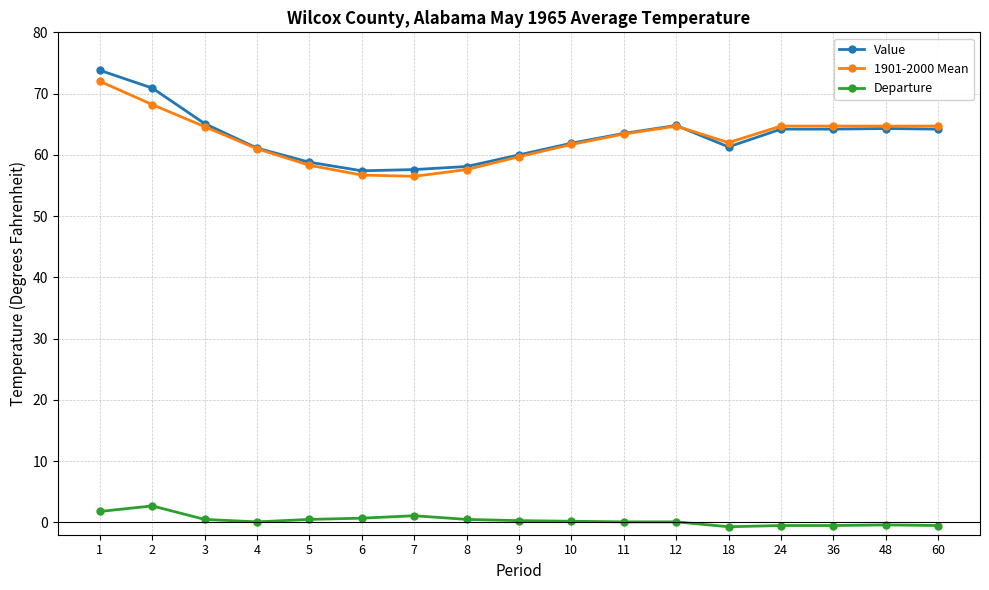

At which label does Value first exceed 63?

1